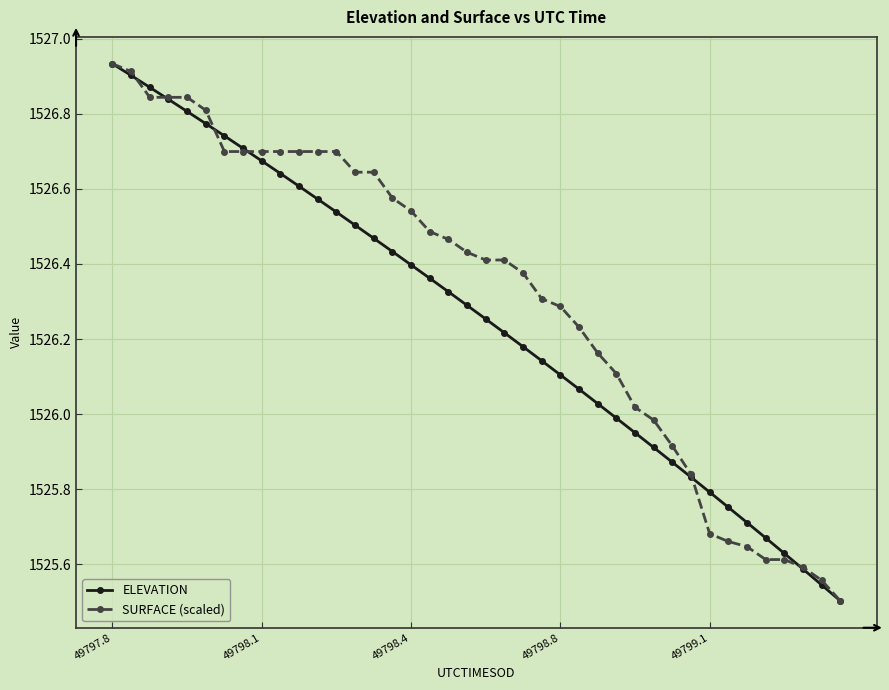

At how many categories does at least one series exceed 1525?

40